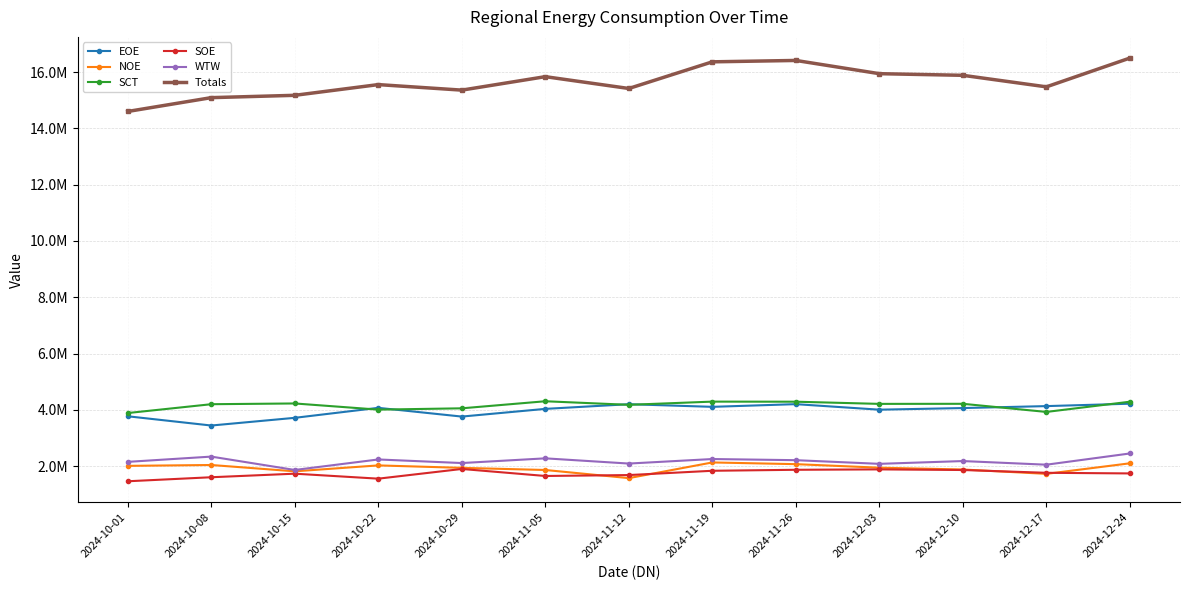

What are all the series names shown in the legend?

EOE, NOE, SCT, SOE, WTW, Totals